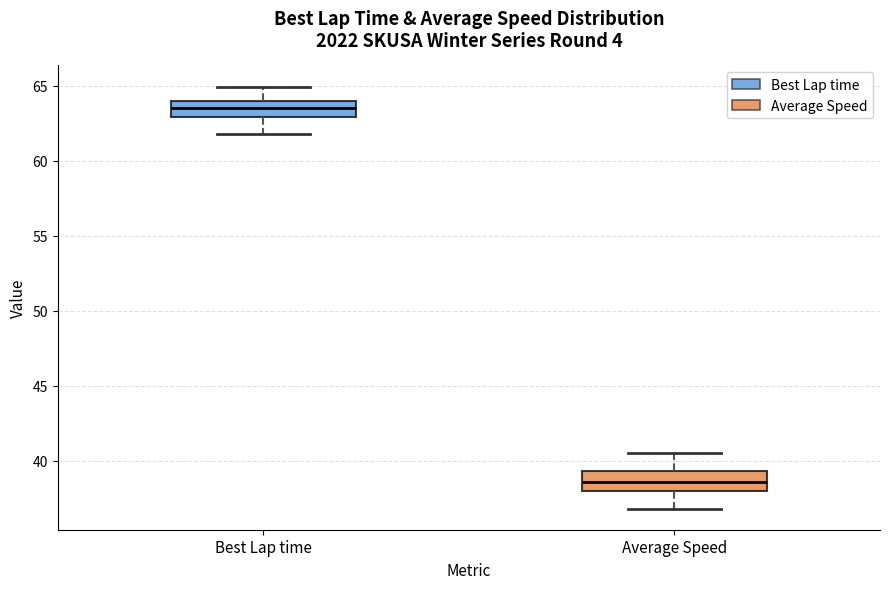

Which box's median line is the lowest?

Average Speed